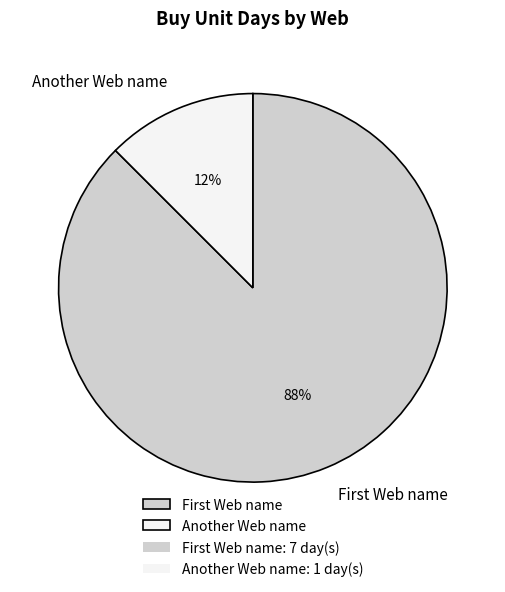

True or false: Another Web name accounts for 12% of the total.

True